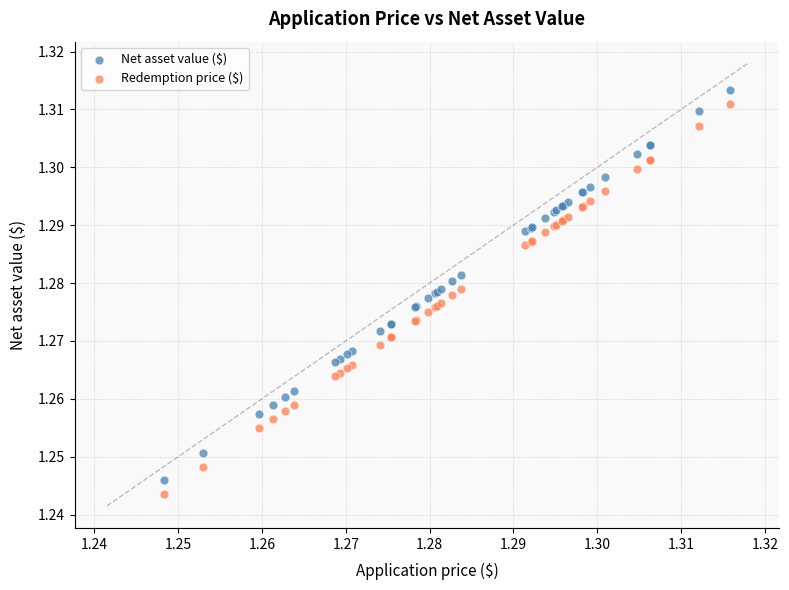

Which series has the largest Y range (max minus min)?

Net asset value ($)